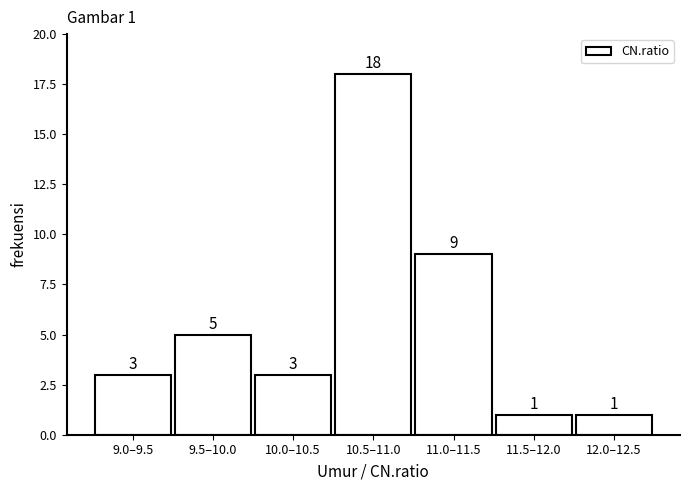

Reading left to right, what are all the values shown in this chart?

3	5	3	18	9	1	1